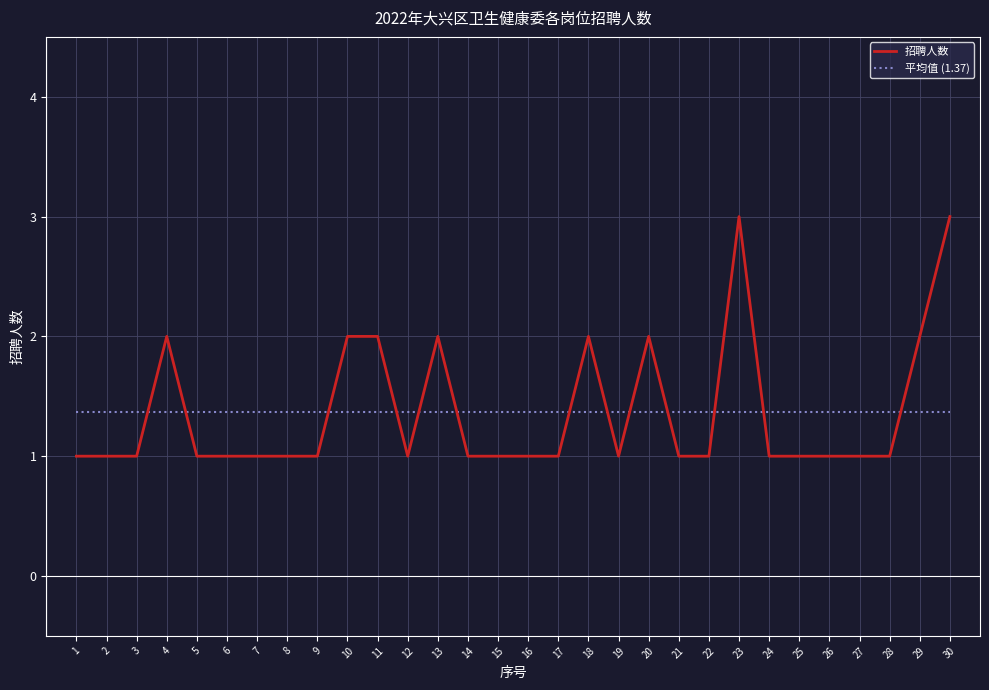

What is the sum of the 平均值 (1.37) values at 11 and 29?

2.7